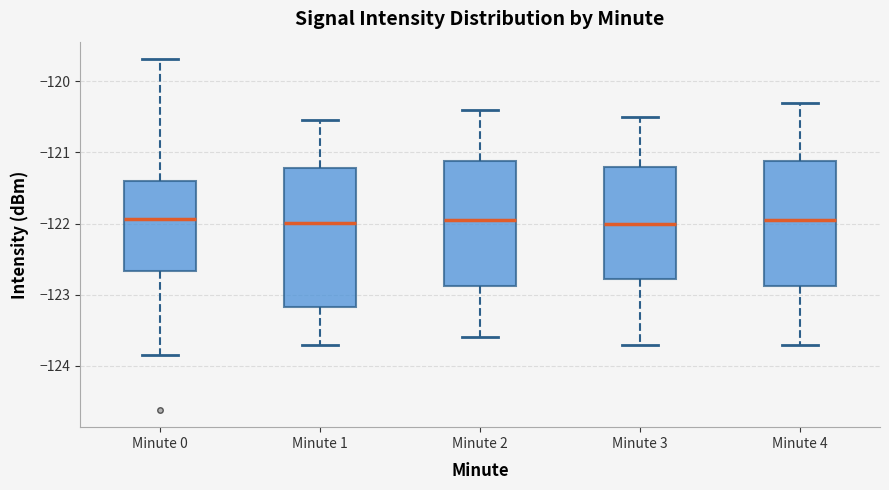

Reading left to right, transcribe this box plot: for each box, give where its median line is, the range the box spans, and where its two whiskers end, as read against the y-axis. The values are not printed on the chart, so give them approximately, as read against the axis.

Minute 0: median -121.9, box -122.7 to -121.4, whiskers -123.8 to -119.7
Minute 1: median -122.0, box -123.2 to -121.2, whiskers -123.7 to -120.5
Minute 2: median -121.9, box -122.9 to -121.1, whiskers -123.6 to -120.4
Minute 3: median -122.0, box -122.8 to -121.2, whiskers -123.7 to -120.5
Minute 4: median -121.9, box -122.9 to -121.1, whiskers -123.7 to -120.3